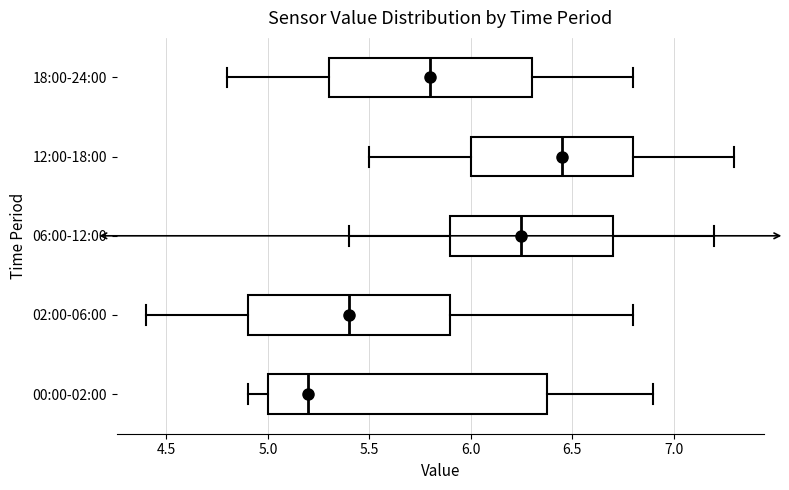

Reading bottom to top, read every box against the x-axis: the position of its median line, the range the box covers, and the ends of its whiskers. The values are not printed on the chart, so give them approximately, as read against the axis.

00:00-02:00: median 5.20, box 5.00 to 6.40, whiskers 4.90 to 6.90
02:00-06:00: median 5.40, box 4.90 to 5.90, whiskers 4.40 to 6.80
06:00-12:00: median 6.25, box 5.90 to 6.70, whiskers 5.40 to 7.20
12:00-18:00: median 6.45, box 6.00 to 6.80, whiskers 5.50 to 7.30
18:00-24:00: median 5.80, box 5.30 to 6.30, whiskers 4.80 to 6.80